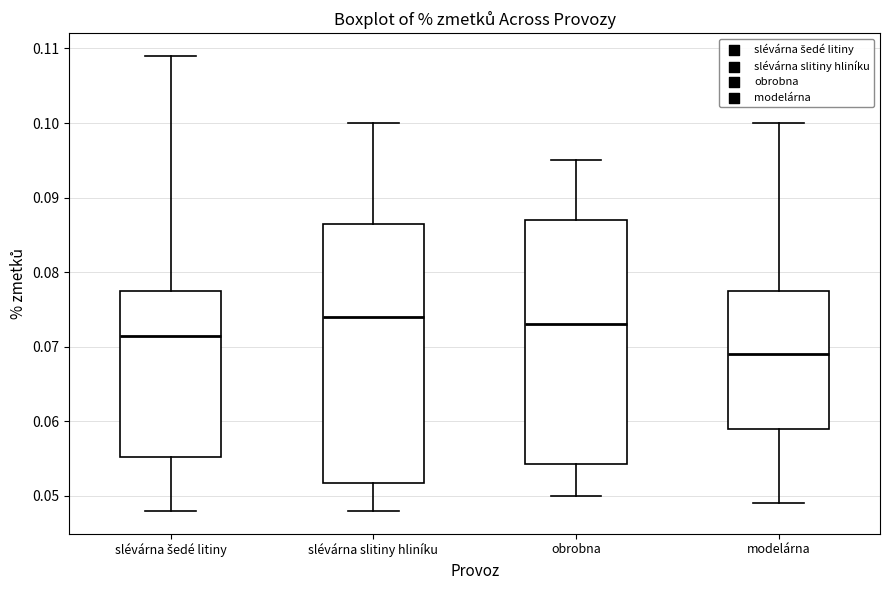

Which box has the lowest median line?

modelárna